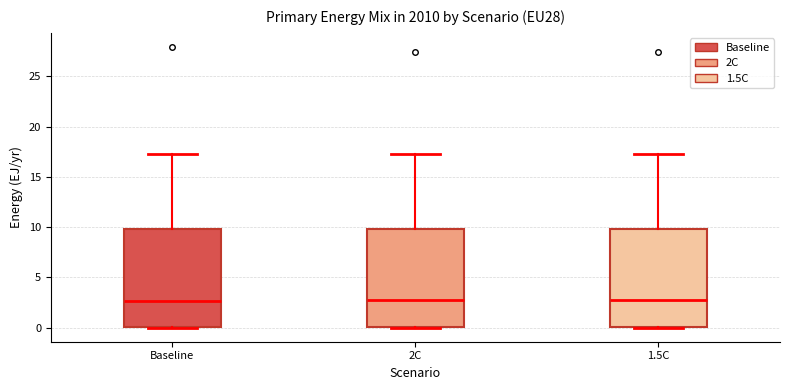

Where is the upper edge of the box for 2C on the y-axis? The values are not printed on the chart, so give them approximately, as read against the axis.

10.0